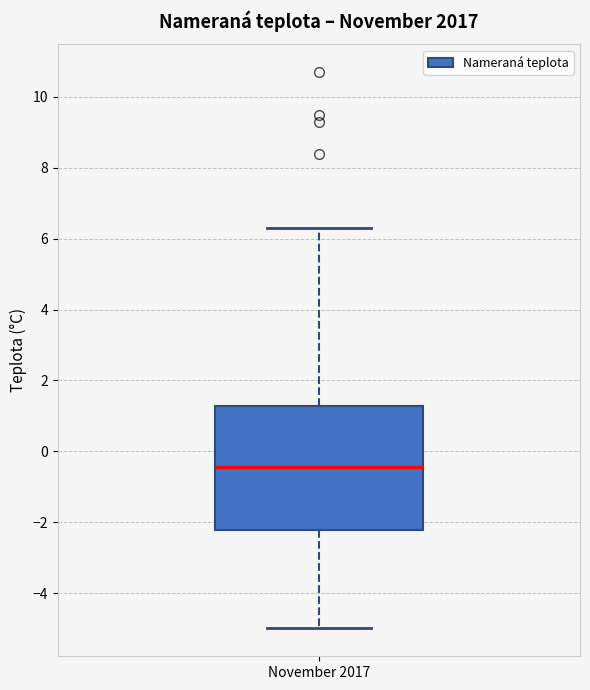

Where does the median line of the box for November 2017 sit on the y-axis? The values are not printed on the chart, so give them approximately, as read against the axis.

-0.4